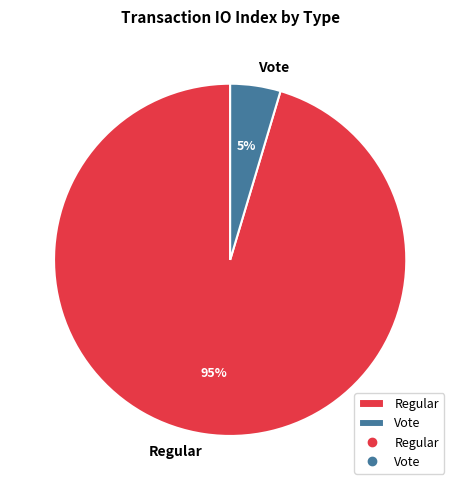

Is Regular the majority of the pie?

Yes